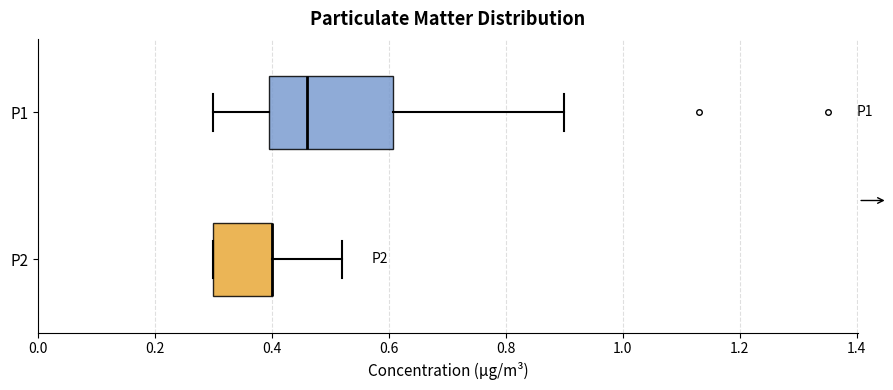

Which box is the widest, from its left edge to its right edge?

P1